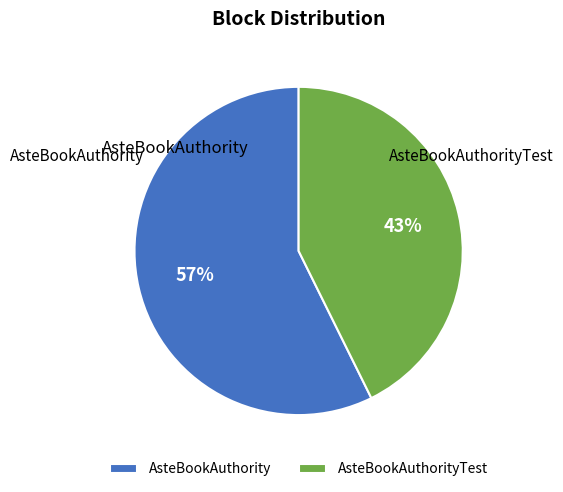

To the nearest percent, what portion does AsteBookAuthorityTest represent?

43%